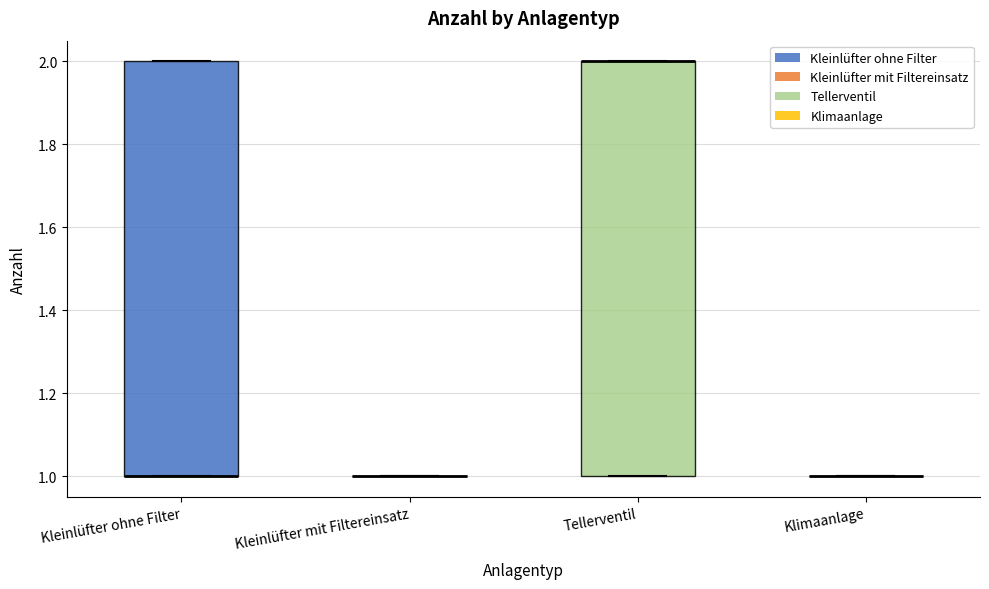

Reading left to right, transcribe this box plot: for each box, give where its median line is, the range the box spans, and where its two whiskers end, as read against the y-axis. The values are not printed on the chart, so give them approximately, as read against the axis.

Kleinlüfter ohne Filter: median 1 (drawn on the box's lower edge), box 1 to 2, whiskers 1 to 2
Kleinlüfter mit Filtereinsatz: box collapsed to a line at 1, whiskers 1 to 1
Tellerventil: median 2 (drawn on the box's upper edge), box 1 to 2, whiskers 1 to 2
Klimaanlage: box collapsed to a line at 1, whiskers 1 to 1